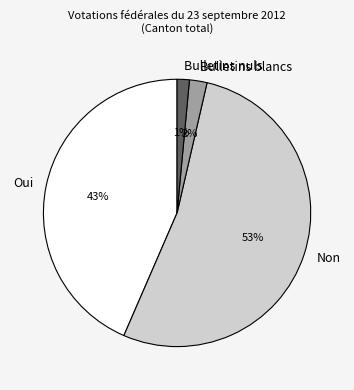

To the nearest percent, what percentage of the pie is Bulletins nuls?

1%